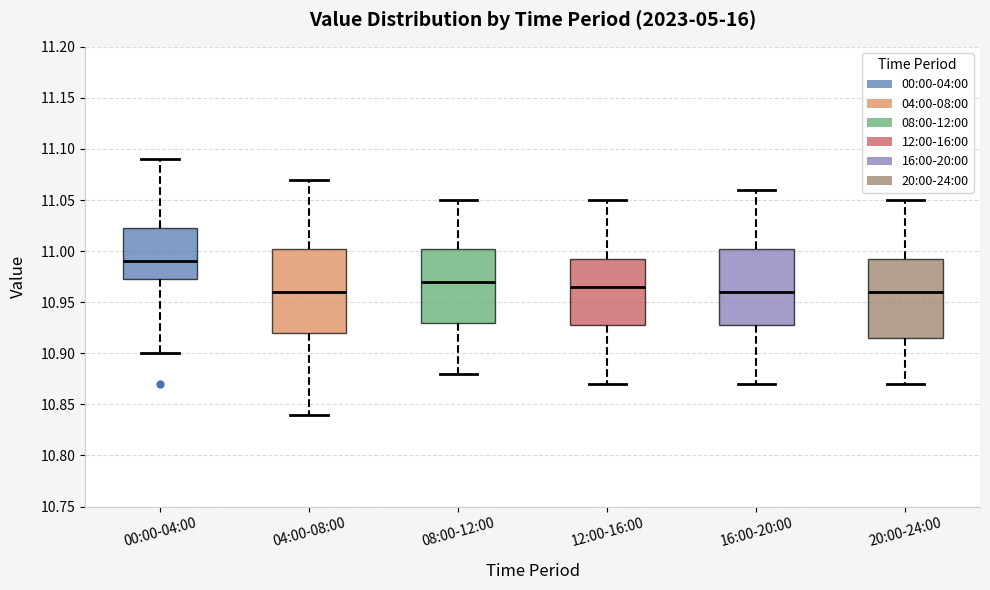

Reading left to right, read every box against the y-axis: the position of its median line, the range the box covers, and the ends of its whiskers. The values are not printed on the chart, so give them approximately, as read against the axis.

00:00-04:00: median 10.990, box 10.975 to 11.025, whiskers 10.900 to 11.090
04:00-08:00: median 10.960, box 10.920 to 11.005, whiskers 10.840 to 11.070
08:00-12:00: median 10.970, box 10.930 to 11.005, whiskers 10.880 to 11.050
12:00-16:00: median 10.965, box 10.930 to 10.995, whiskers 10.870 to 11.050
16:00-20:00: median 10.960, box 10.930 to 11.005, whiskers 10.870 to 11.060
20:00-24:00: median 10.960, box 10.915 to 10.995, whiskers 10.870 to 11.050